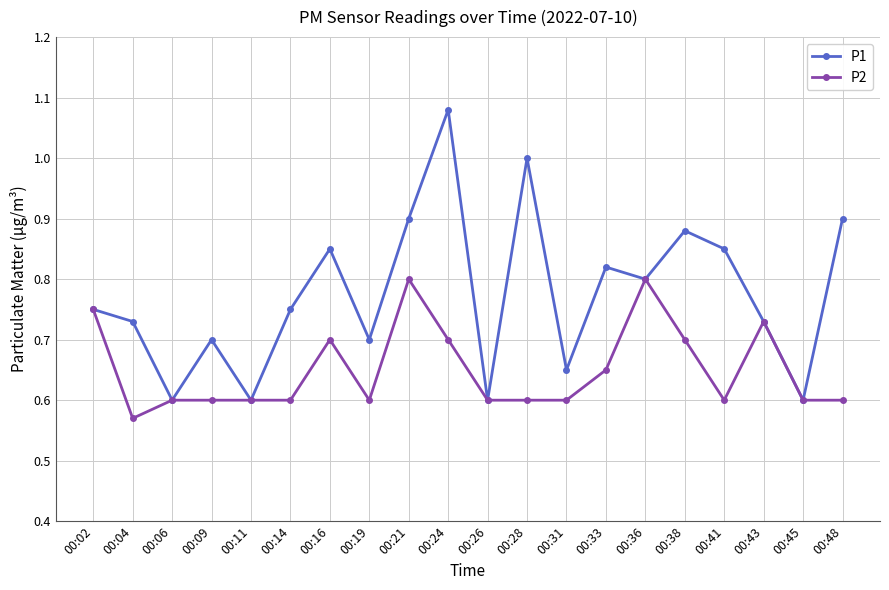

The P2 series shows 0.2 at 00:06. True or false?

False